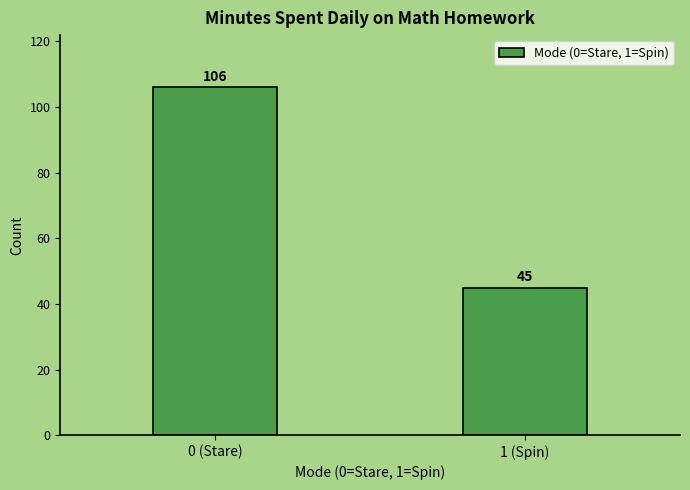

Reading left to right, what are all the values shown in this chart?

106	45